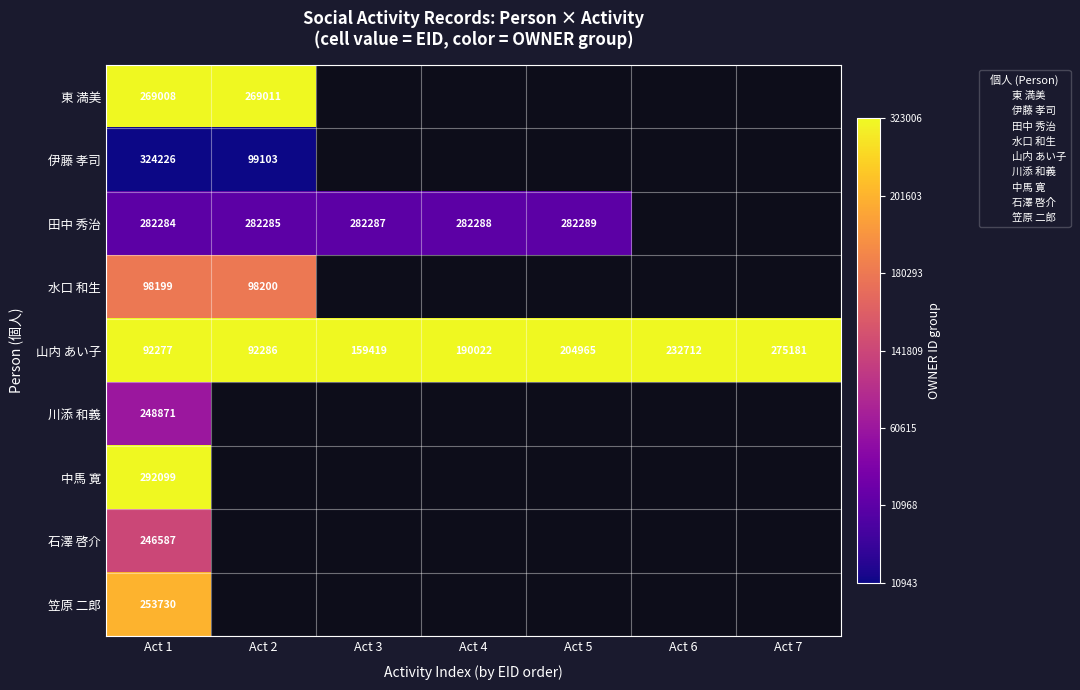

Where is 川添 和義 nearest to the value 2?

Act 1